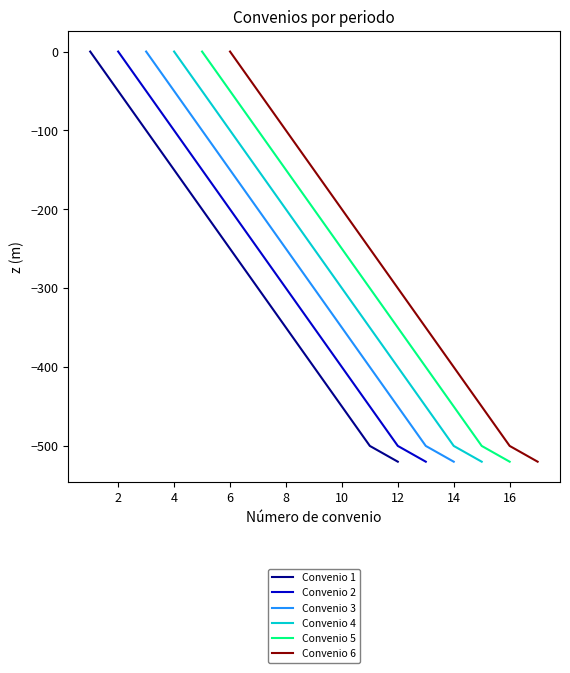

The Convenio 5 series shows -178 at 16. True or false?

False